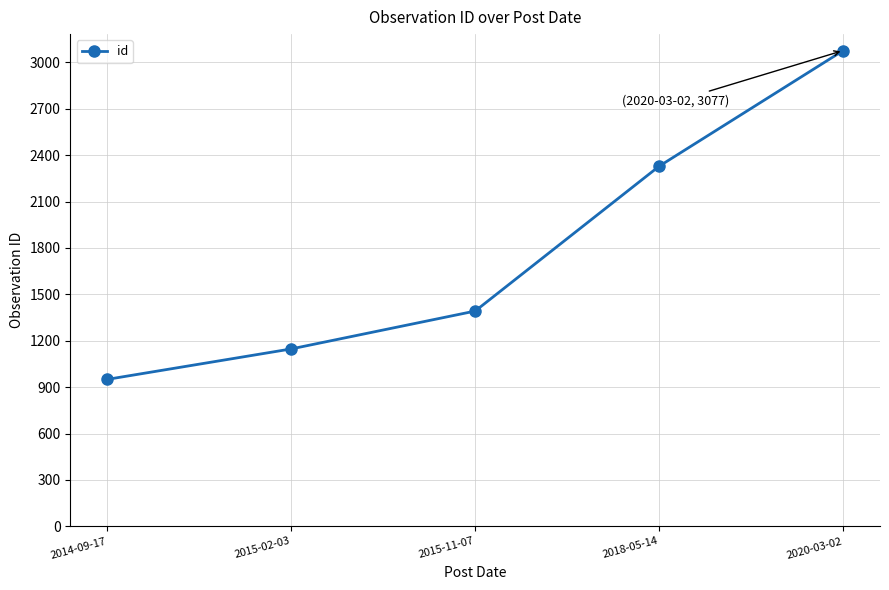

What is the average value?

1779